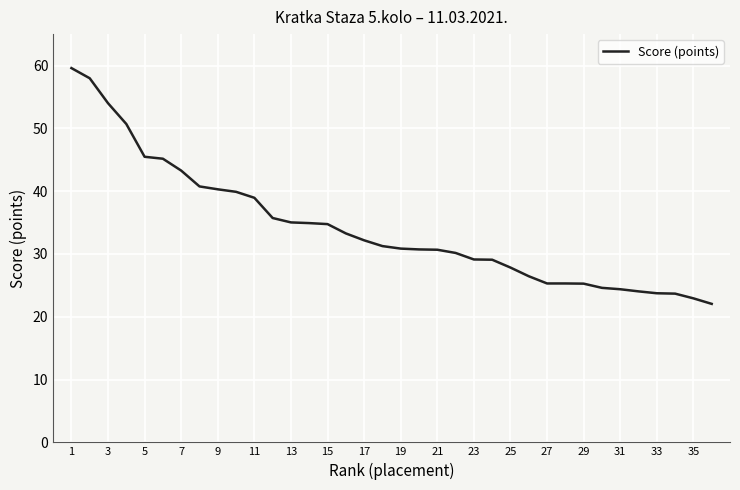

What is the maximum value shown in the chart?

59.6